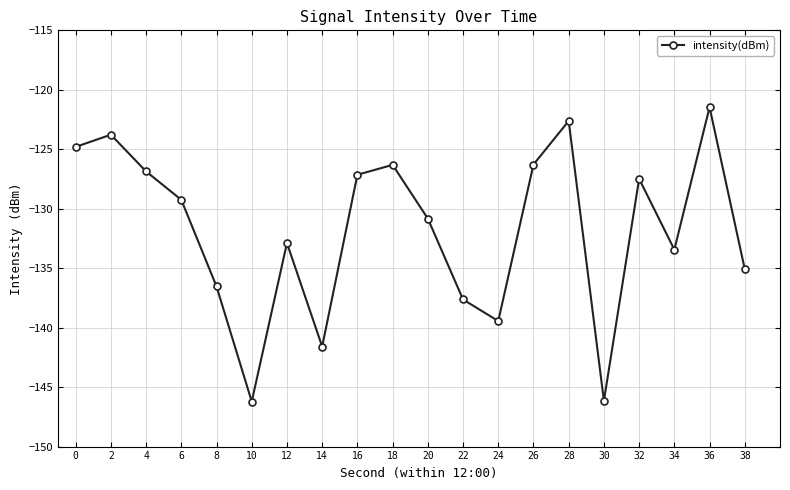

At which category does the chart reach its peak across all series?

36